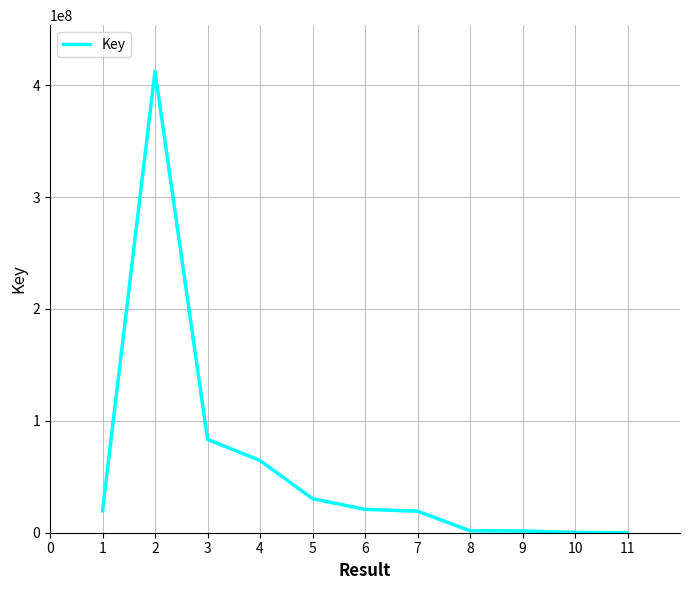

What is the ratio of the value at 2 to the value at 9?

263.6